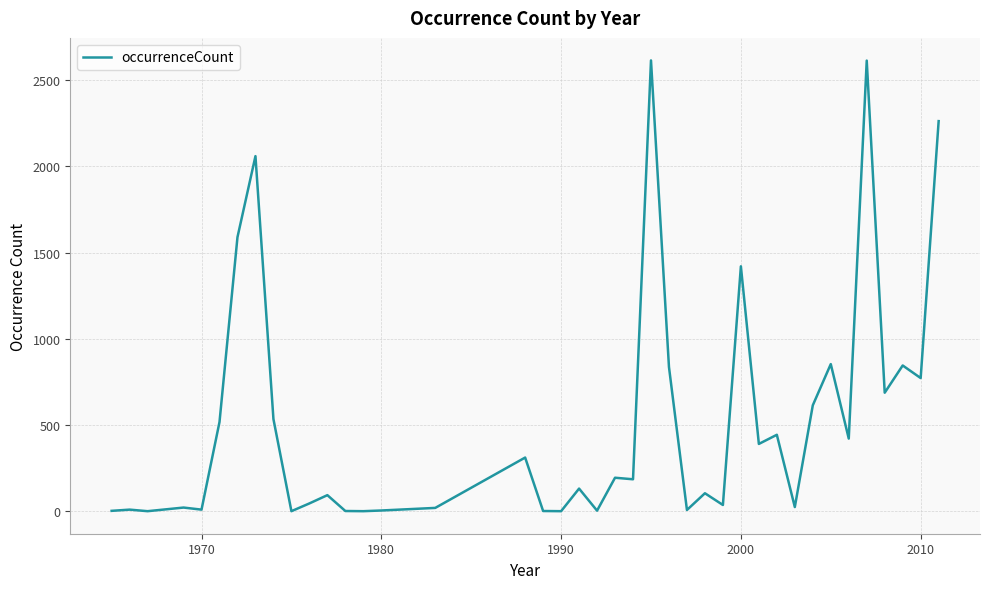

What is the difference between the maximum and minimum values?

2614